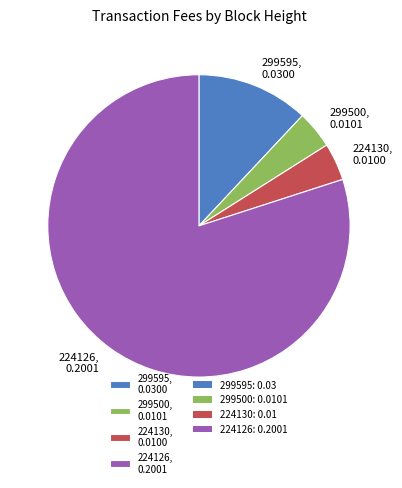

Is it true that 224130 is 4% of the pie?

True